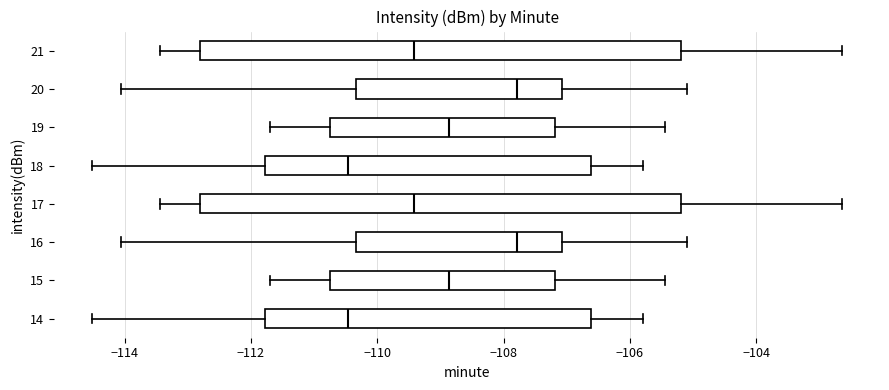

Reading bottom to top, read every box against the x-axis: the position of its median line, the range the box covers, and the ends of its whiskers. The values are not printed on the chart, so give them approximately, as read against the axis.

14: median -110.4, box -111.8 to -106.6, whiskers -114.6 to -105.8
15: median -108.8, box -110.8 to -107.2, whiskers -111.6 to -105.4
16: median -107.8, box -110.4 to -107.0, whiskers -114.0 to -105.0
17: median -109.4, box -112.8 to -105.2, whiskers -113.4 to -102.6
18: median -110.4, box -111.8 to -106.6, whiskers -114.6 to -105.8
19: median -108.8, box -110.8 to -107.2, whiskers -111.6 to -105.4
20: median -107.8, box -110.4 to -107.0, whiskers -114.0 to -105.0
21: median -109.4, box -112.8 to -105.2, whiskers -113.4 to -102.6